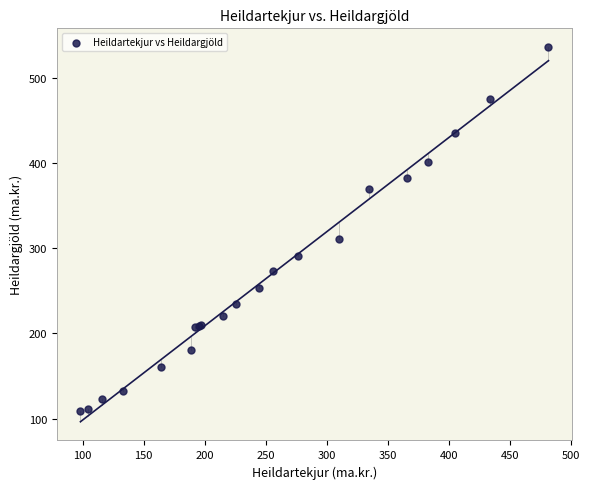

What Y value in the scatter plot is closest to 322?

311.0